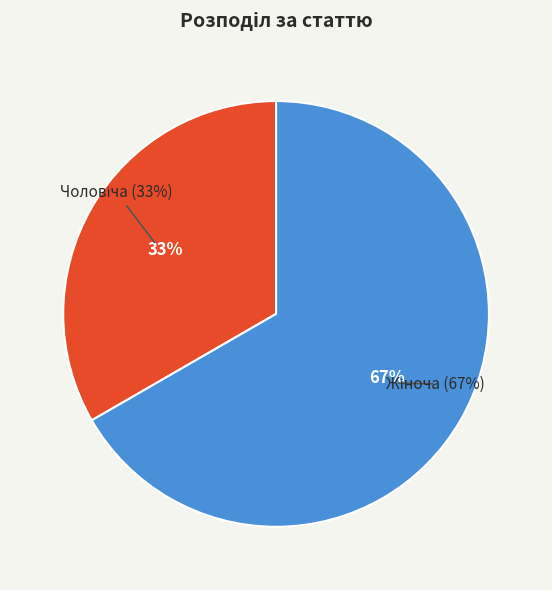

What percentage is the Жіноча slice, to the nearest percent?

67%